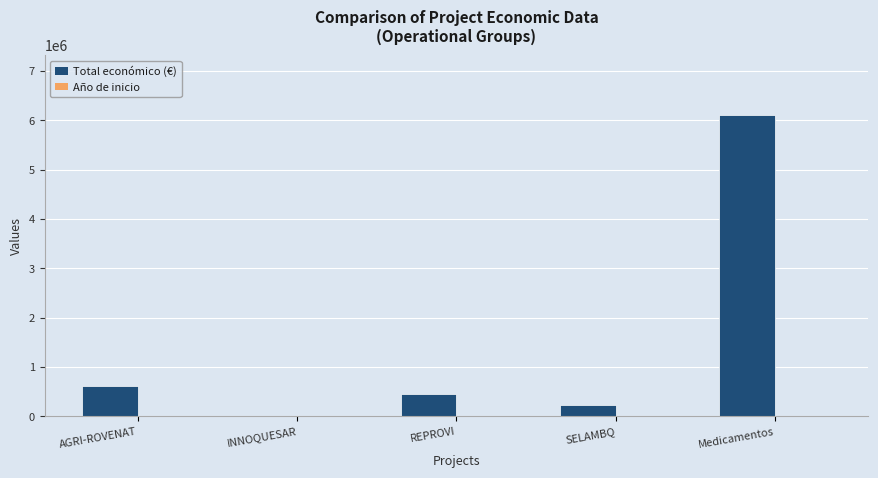

Where is Total económico (€) nearest to the value 3048585?

AGRI-ROVENAT